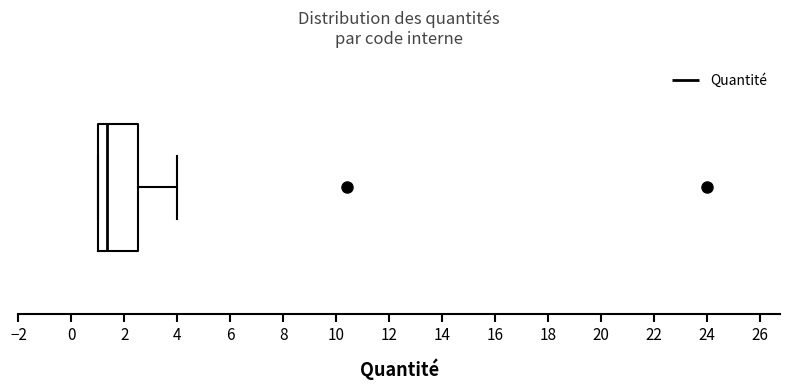

Where is the right edge of the box on the x-axis? The values are not printed on the chart, so give them approximately, as read against the axis.

2.6